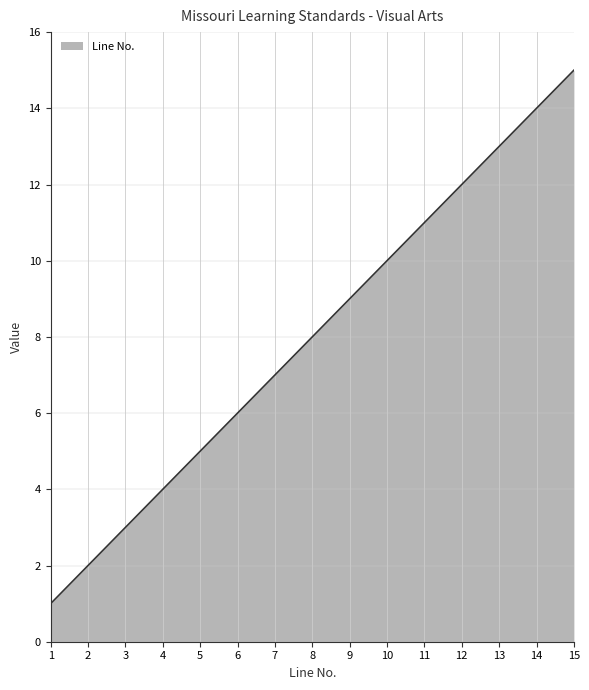

List the labels in order of value, smallest first.

1, 2, 3, 4, 5, 6, 7, 8, 9, 10, 11, 12, 13, 14, 15